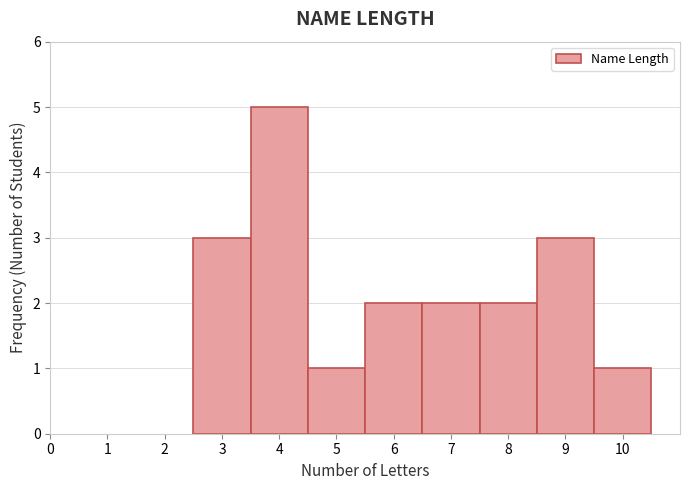

Over which range of the x-axis is the bar tallest?

3.5 to 4.5